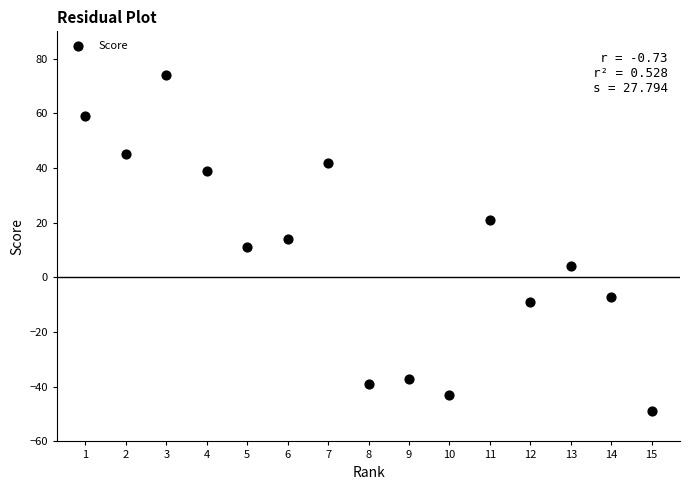

What is the range of X values (max minus min)?

14